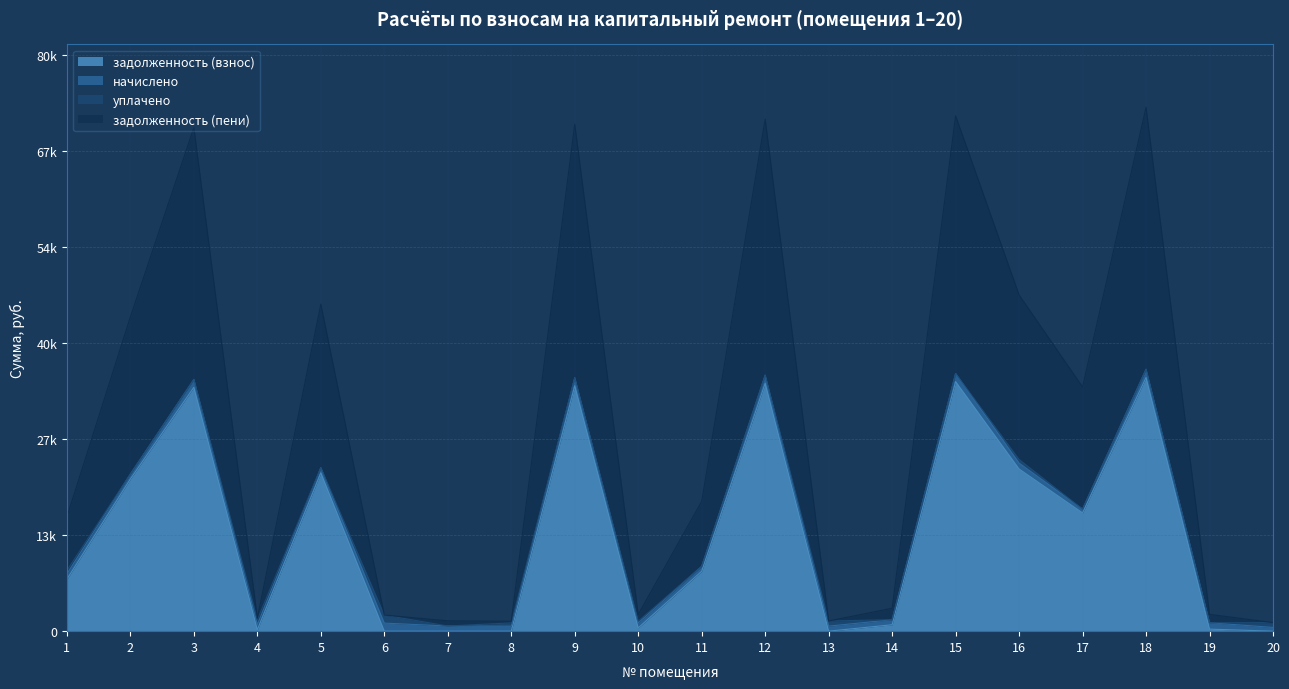

What is the value of the задолженность (пени) point at the 9th from the left?

35337.6